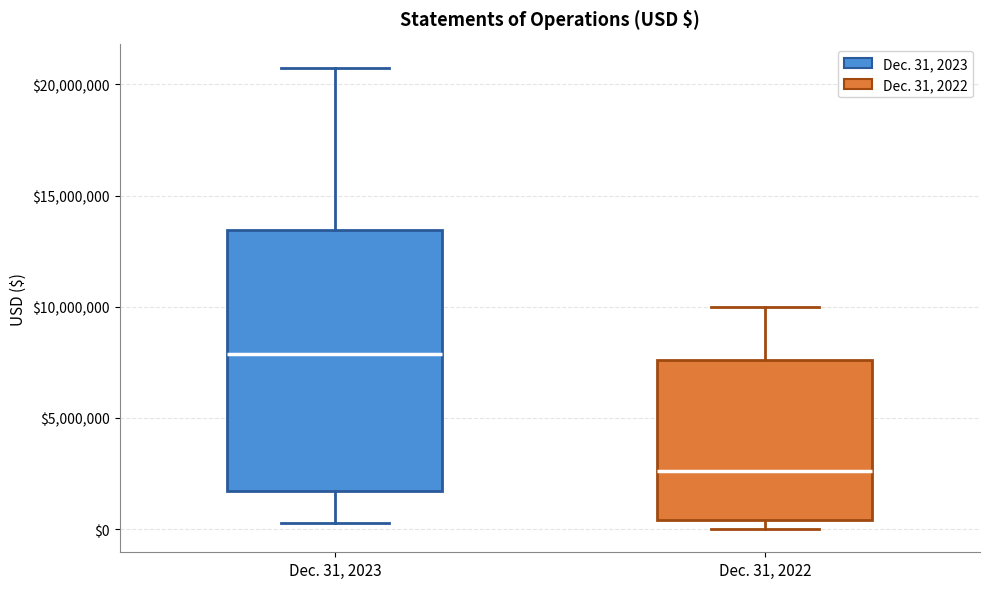

Reading left to right, read every box against the y-axis: the position of its median line, the range the box covers, and the ends of its whiskers. The values are not printed on the chart, so give them approximately, as read against the axis.

Dec. 31, 2023: median 8000000, box 1500000 to 13500000, whiskers 500000 to 21000000
Dec. 31, 2022: median 2500000, box 500000 to 7500000, whiskers 0 to 10000000